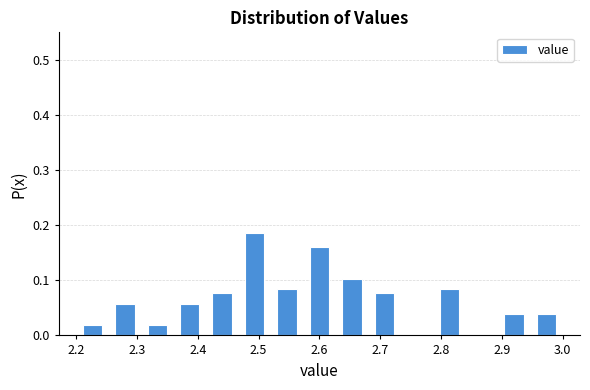

Reading left to right, list every bar in this chart as the range it spans on the x-axis followed by its height. Neither the bar edges nor the heights are printed on the chart, so give them approximately, as read against the axes.

2.20 to 2.25: 0.02
2.25 to 2.31: 0.06
2.31 to 2.36: 0.02
2.36 to 2.41: 0.06
2.41 to 2.47: 0.08
2.47 to 2.52: 0.19
2.52 to 2.57: 0.08
2.57 to 2.63: 0.16
2.63 to 2.68: 0.10
2.68 to 2.73: 0.08
2.73 to 2.79: 0
2.79 to 2.84: 0.08
2.84 to 2.89: 0
2.89 to 2.95: 0.04
2.95 to 3.00: 0.04